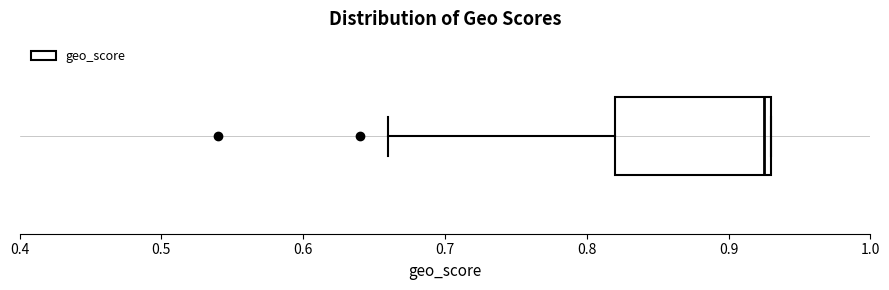

Where is the left edge of the box on the x-axis? The values are not printed on the chart, so give them approximately, as read against the axis.

0.82